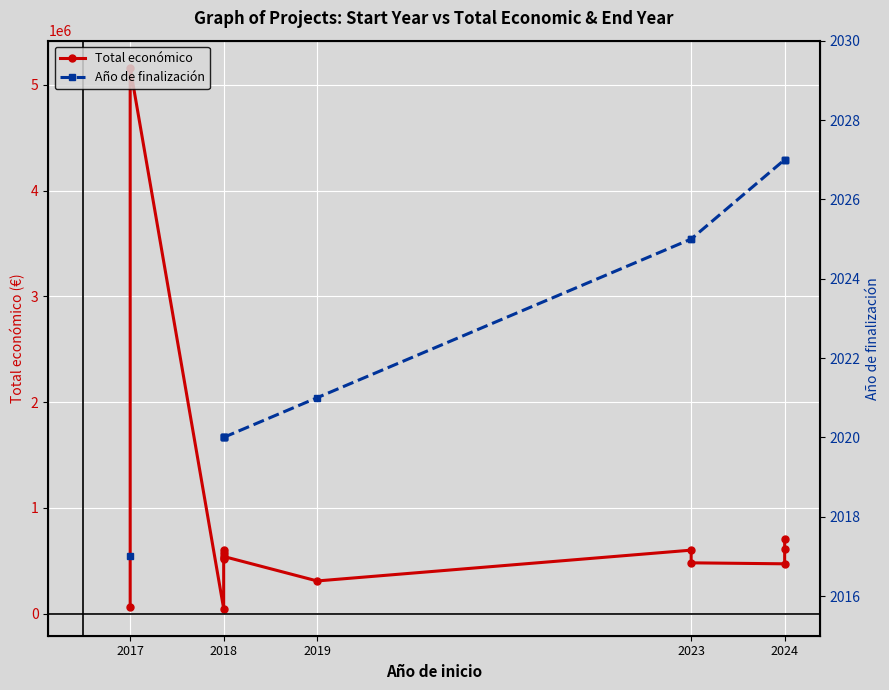

True or false: Total económico has a value of 599883.0 at 9.

True